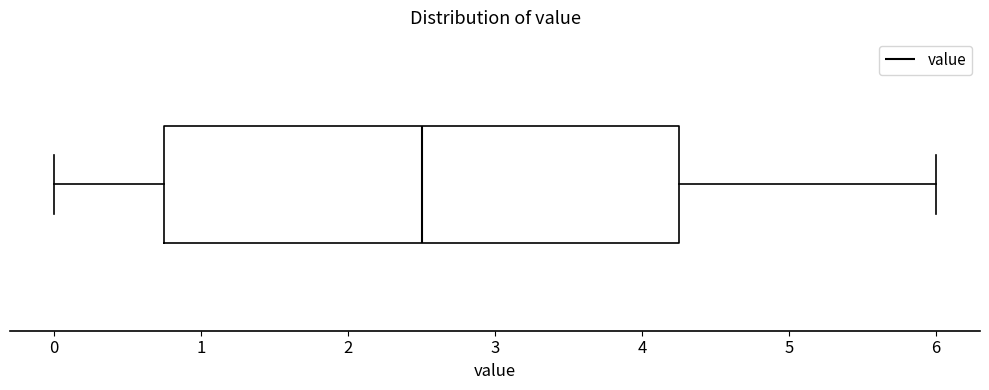

Transcribe this box plot: give where the median line is, the range the box spans, and where the two whiskers end, as read against the x-axis. The values are not printed on the chart, so give them approximately, as read against the axis.

median 2.5, box 0.8 to 4.3, whiskers 0.0 to 6.0